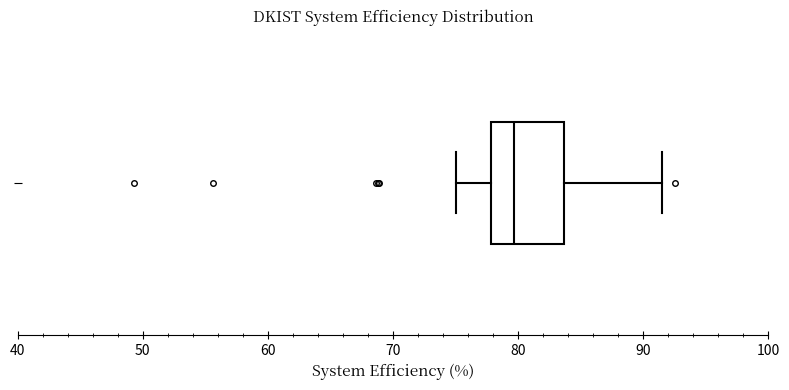

Where does the left whisker of the box end on the x-axis? The values are not printed on the chart, so give them approximately, as read against the axis.

75